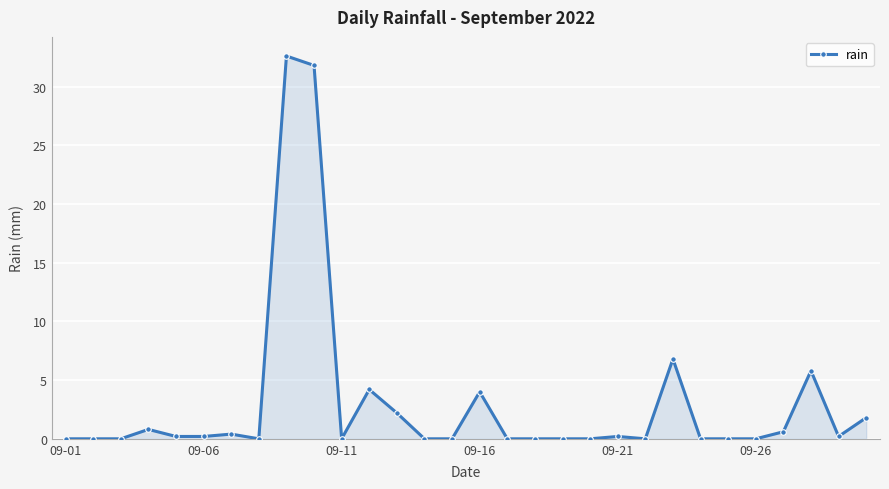

What is the sum of all values?

91.8